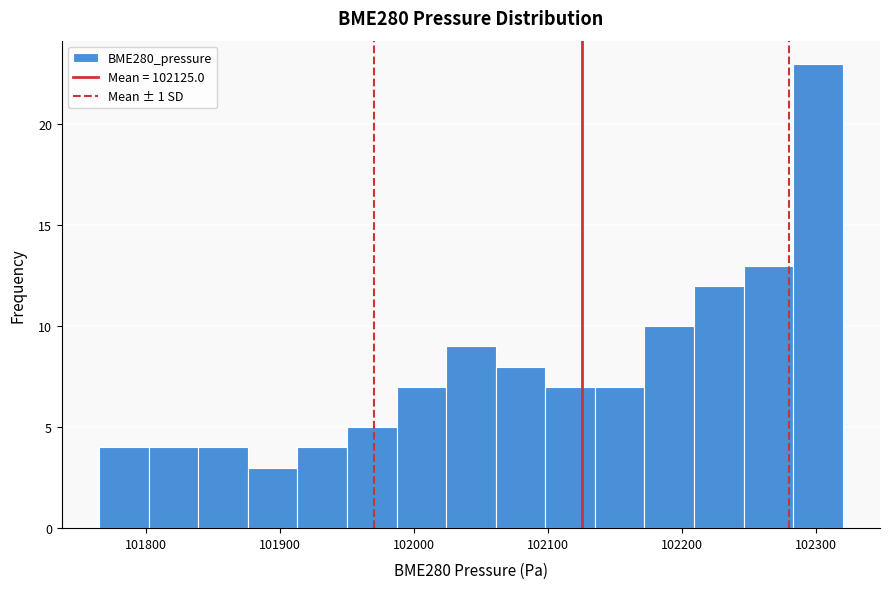

Read against the x-axis, roughly where is the centre of the tallest bar?

102300